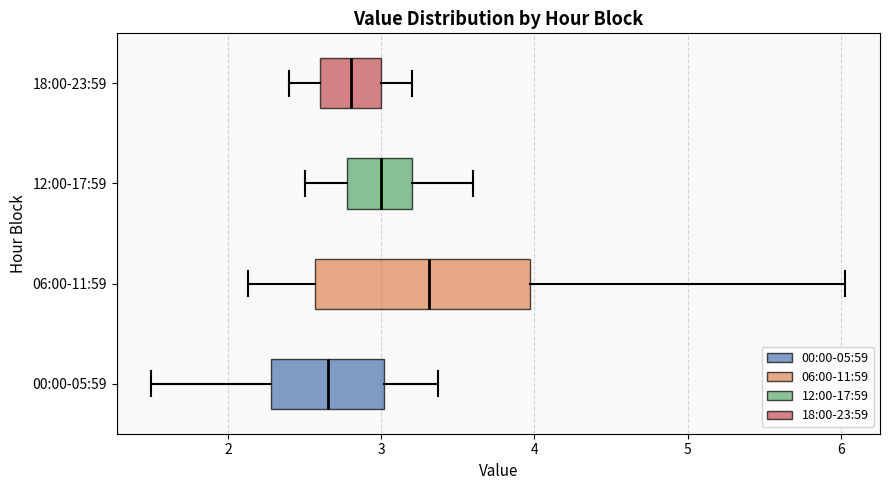

Which box's median line is the furthest to the right?

06:00-11:59